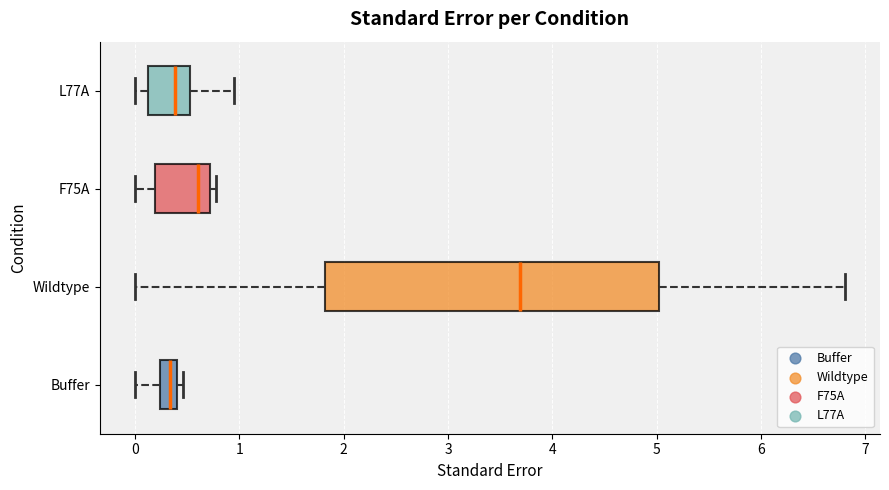

Where does the left whisker of the box for Buffer end on the x-axis? The values are not printed on the chart, so give them approximately, as read against the axis.

0.0